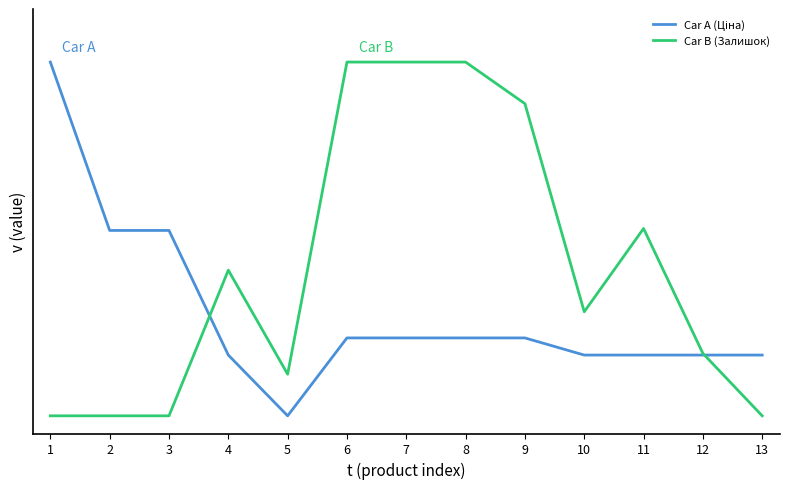

Where is Car A (Ціна) nearest to the value 50?

2